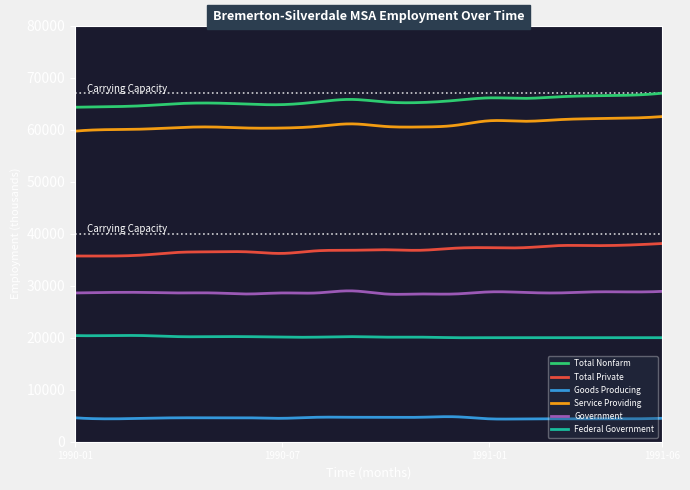

List the series in order of their peak value, lowest first.

Goods Producing, Federal Government, Government, Total Private, Service Providing, Total Nonfarm